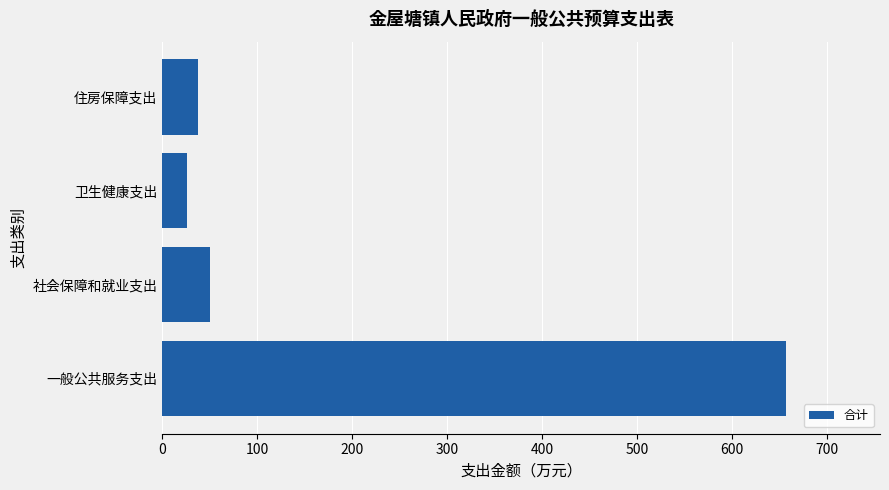

How many distinct data groups are displayed?

1